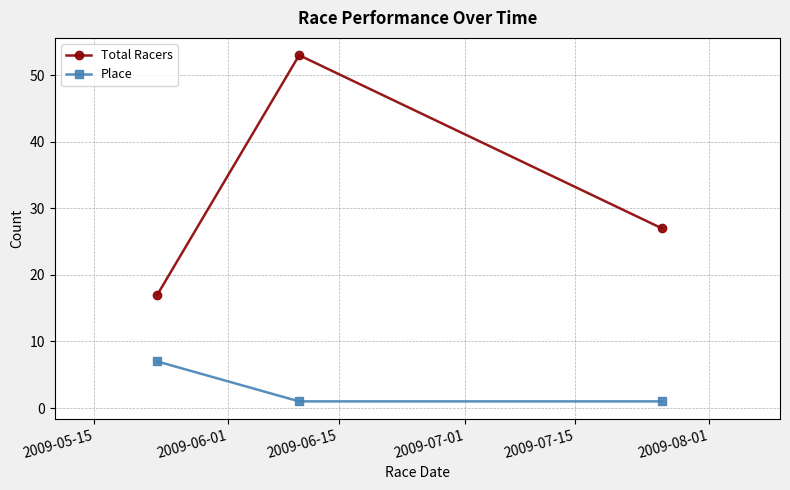

Reading left to right, list all the values displayed in this chart.

Total Racers: 17	53	27
Place: 7	1	1